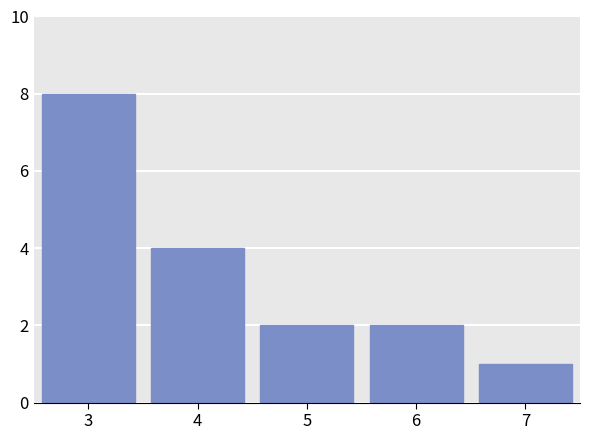

Reading left to right, list all the values displayed in this chart.

8	4	2	2	1